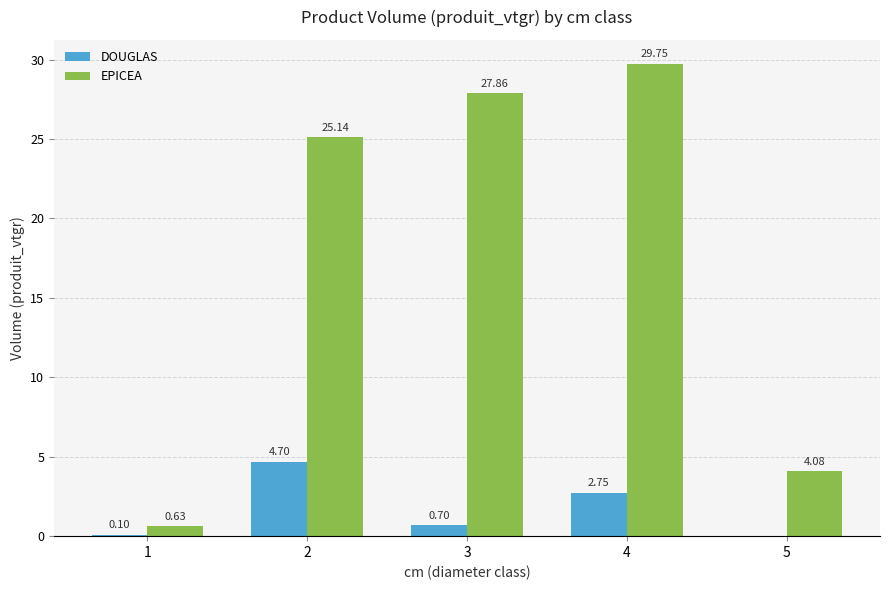

Which series has the largest total across all categories?

EPICEA